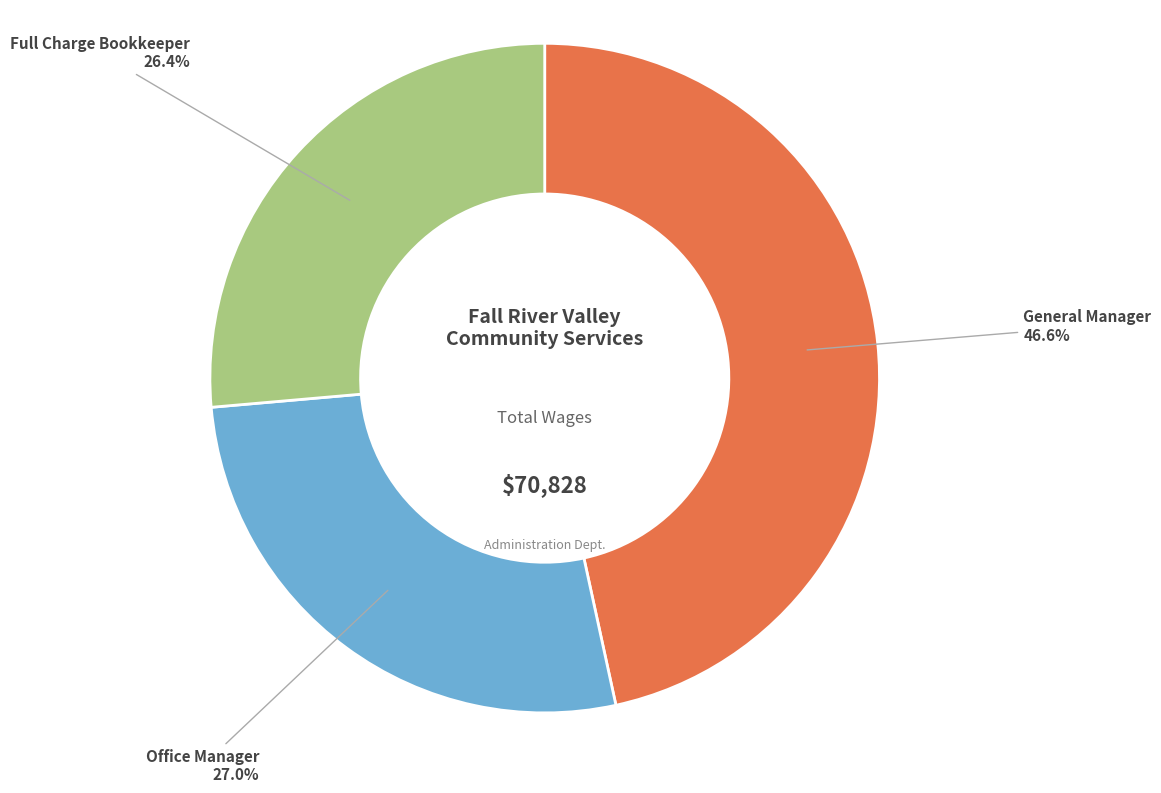

What is the total percentage of Full Charge Bookkeeper and General Manager?

73.0%